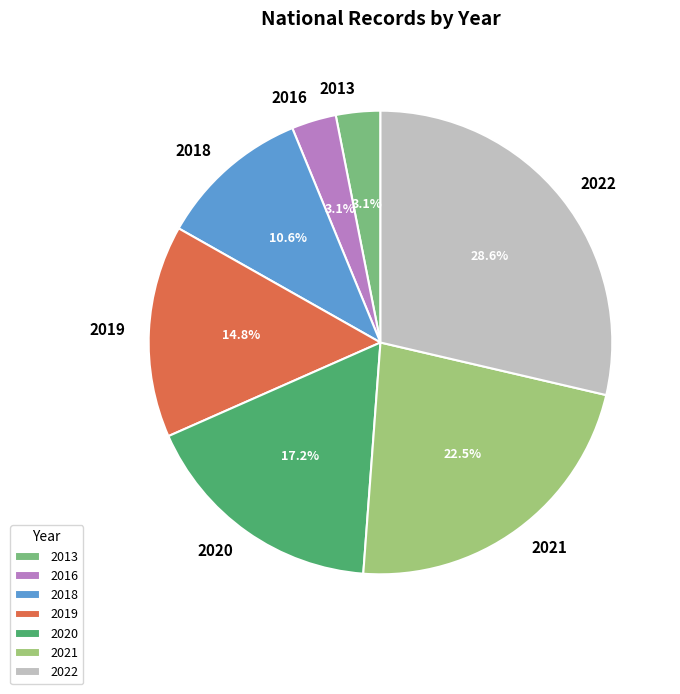

What portion of the pie excludes 2018?

89.4%